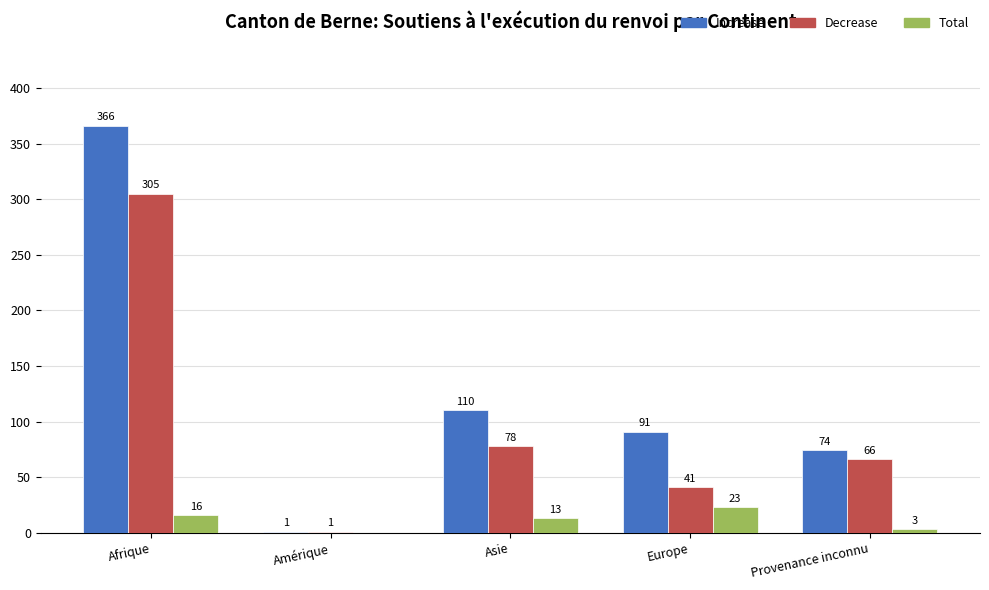

Reading left to right, transcribe all the data shown in this chart.

Increase: Afrique=366	Amérique=1	Asie=110	Europe=91	Provenance inconnu=74
Decrease: Afrique=305	Amérique=1	Asie=78	Europe=41	Provenance inconnu=66
Total: Afrique=16	Amérique=0	Asie=13	Europe=23	Provenance inconnu=3